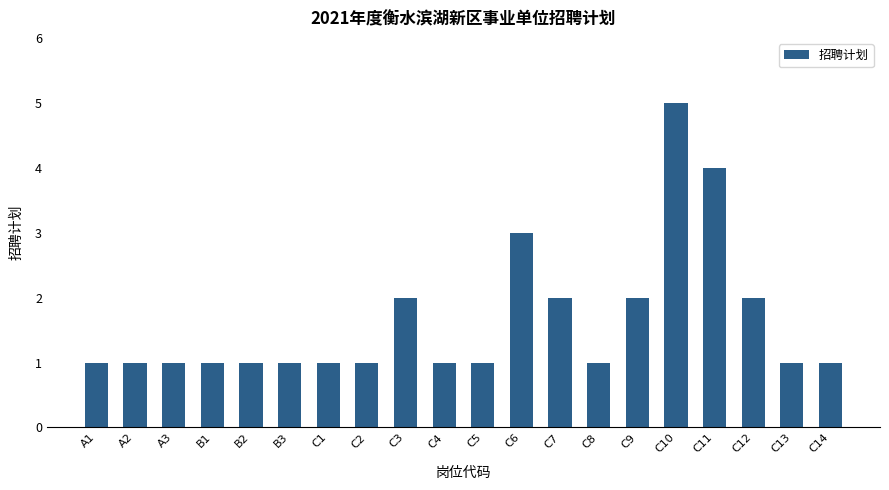

Rank the categories by value from highest to lowest.

C10, C11, C6, C3, C7, C9, C12, A1, A2, A3, B1, B2, B3, C1, C2, C4, C5, C8, C13, C14